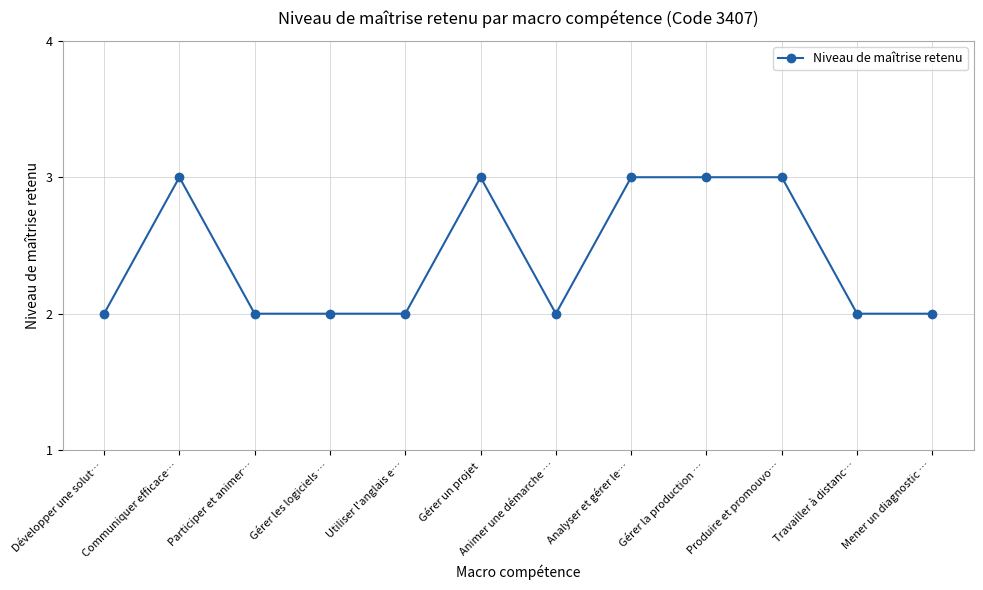

Reading right to left, transcribe all the data shown in this chart.

Mener un diagnostic …=2	Travailler à distanc…=2	Produire et promouvo…=3	Gérer la production …=3	Analyser et gérer le…=3	Animer une démarche …=2	Gérer un projet=3	Utiliser l'anglais e…=2	Gérer les logiciels …=2	Participer et animer…=2	Communiquer efficace…=3	Développer une solut…=2